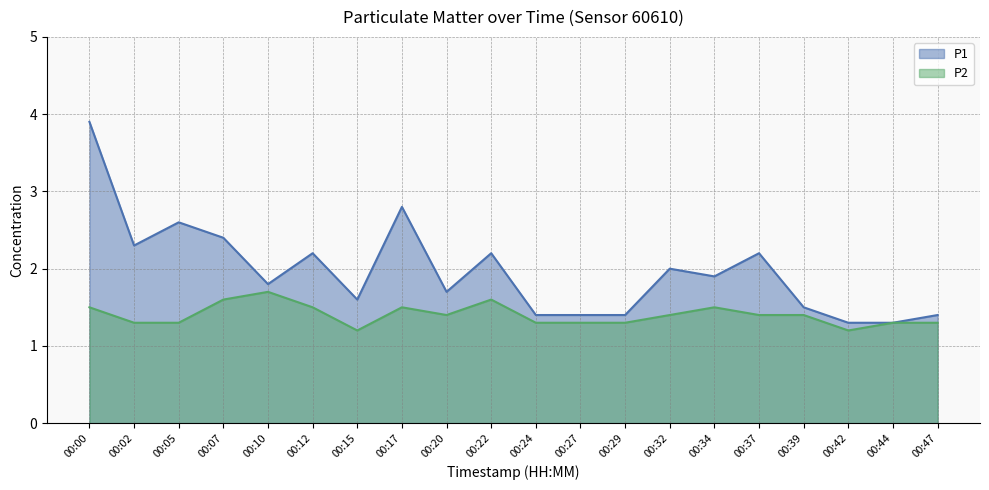

True or false: P2 and P1 cross at least once.

False